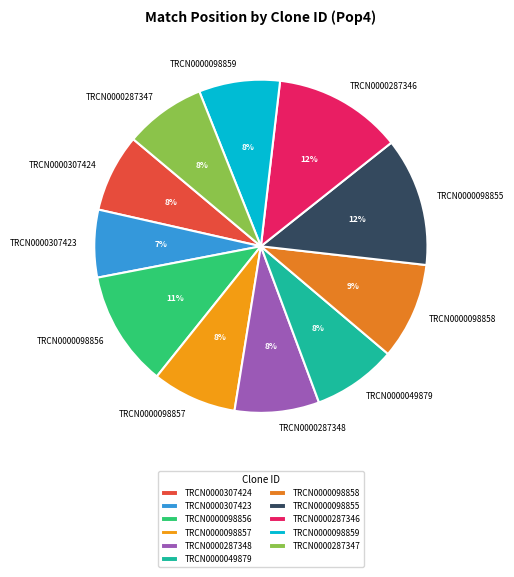

Is there any slice that represents more than half of the pie?

No